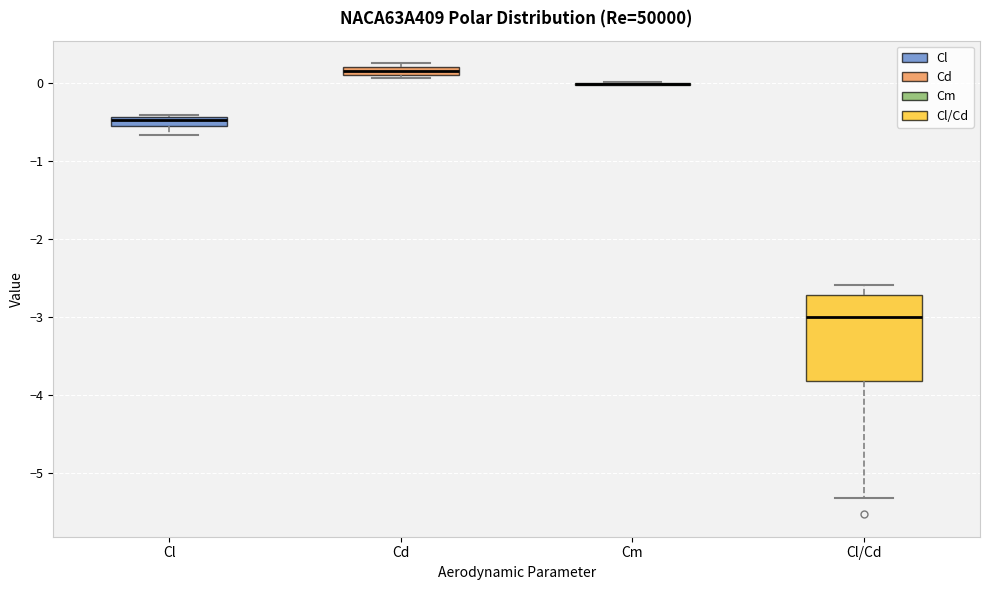

Comparing the boxes themselves (not the whiskers), which one is the tallest?

Cl/Cd